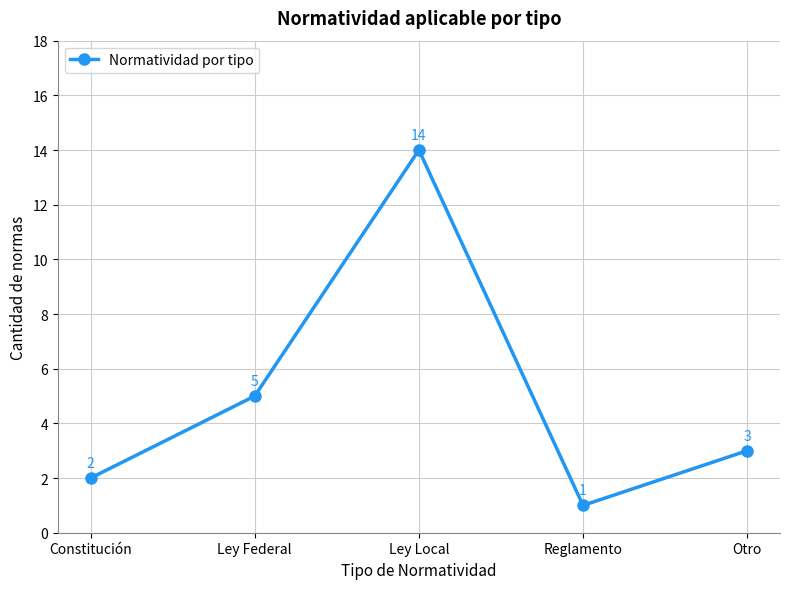

At which label is the value closest to 7?

Ley Federal